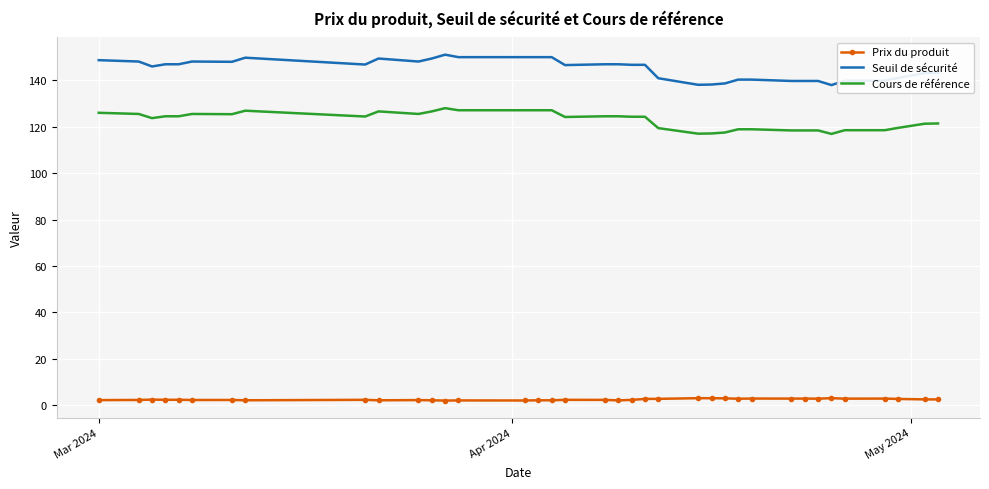

True or false: Seuil de sécurité has more than 2 points higher than both neighbors.

True